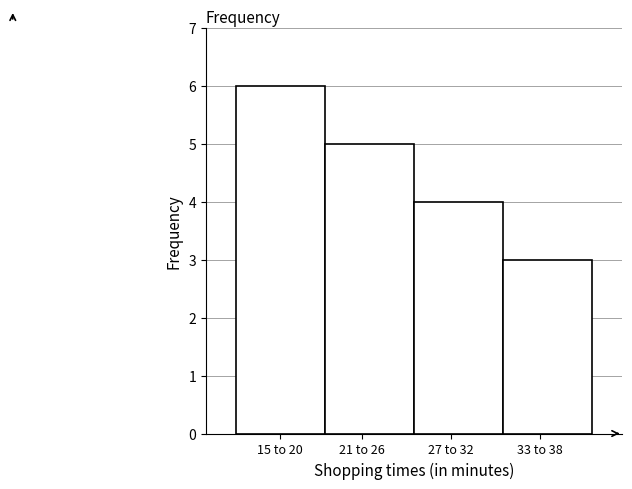

Reading left to right, what are all the values shown in this chart?

6	5	4	3